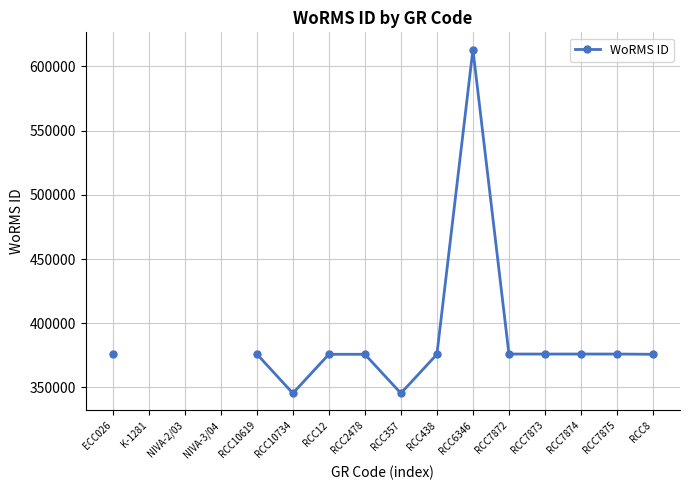

The chart shows a value of 376043.0 at RCC10619. True or false?

True